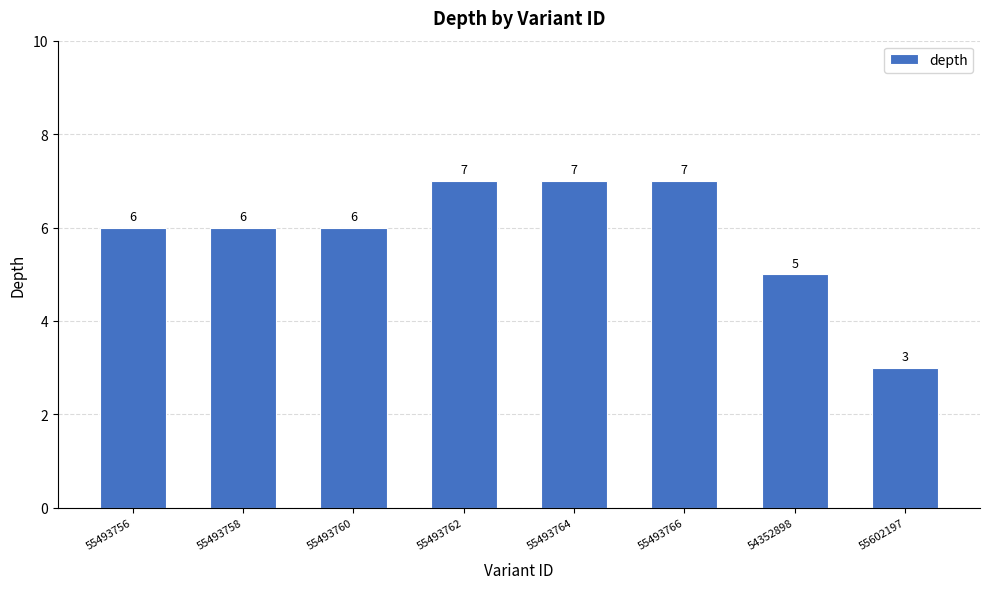

What is the change in value from 55493762 to 54352898?

-2